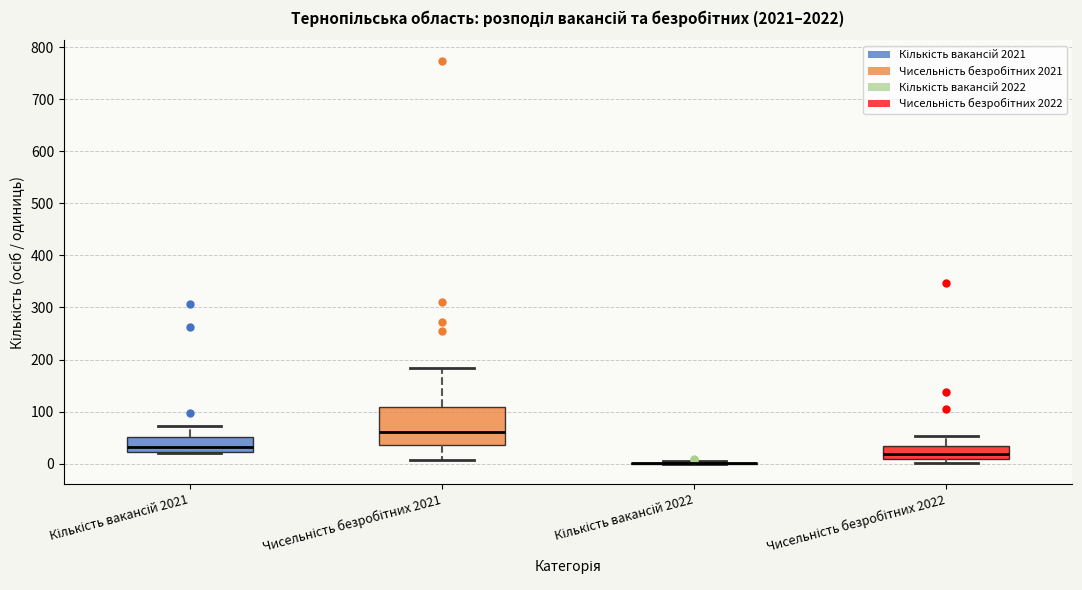

Which box is the tallest, from its lower edge to its upper edge?

Чисельність безробітних 2021